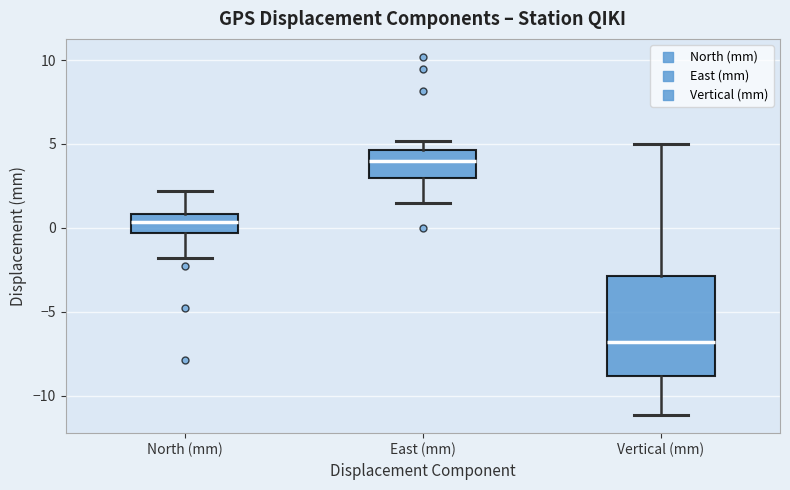

Which box's median line is the highest?

East (mm)